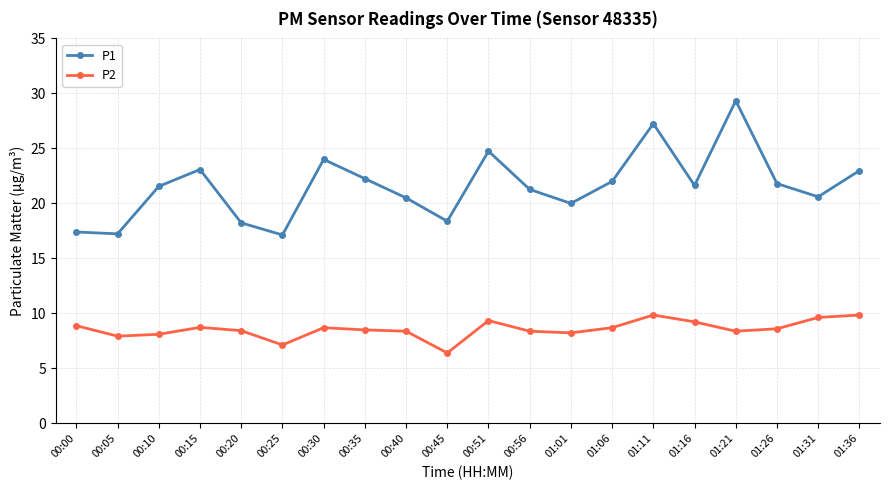

Which series has the largest total across all categories?

P1